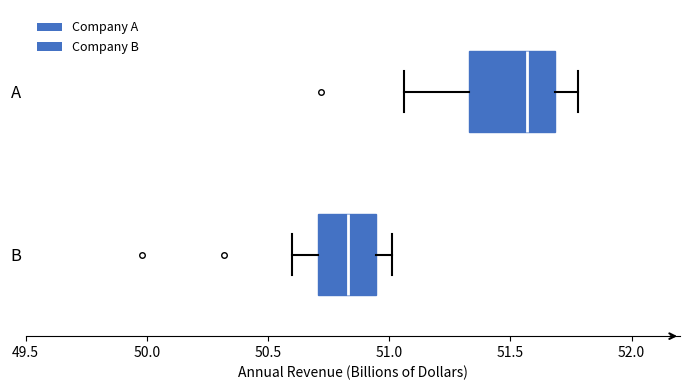

Which box is the widest, from its left edge to its right edge?

A